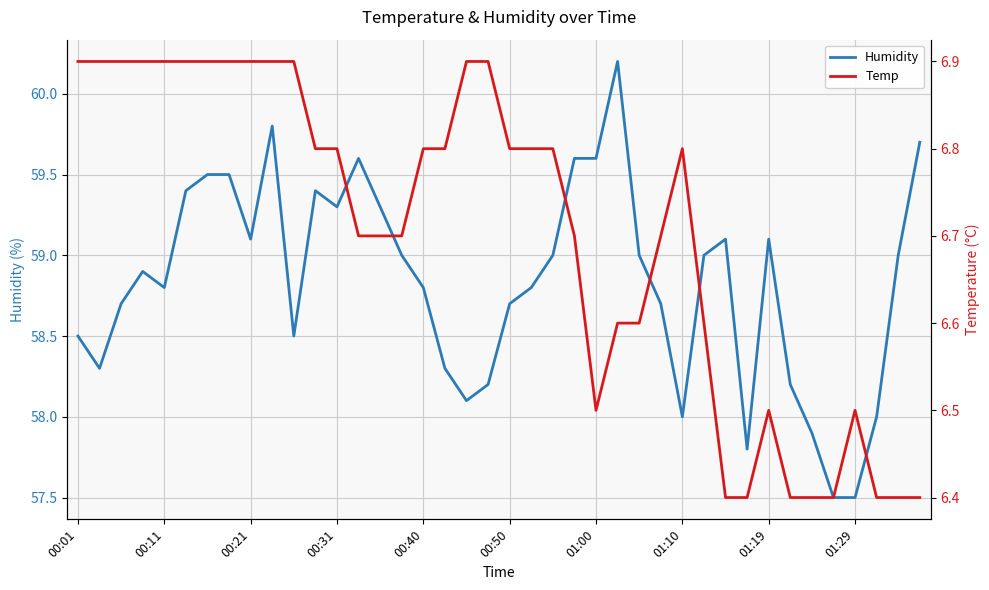

At how many categories does at least one series exceed 40?

40